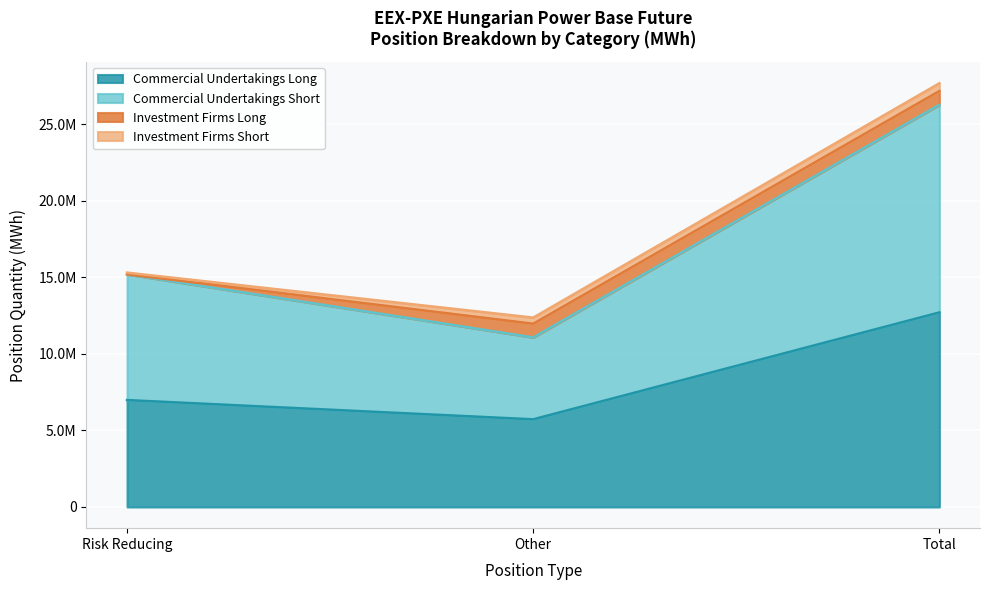

Is it true that Commercial Undertakings Long equals 16662199 at Total?

False